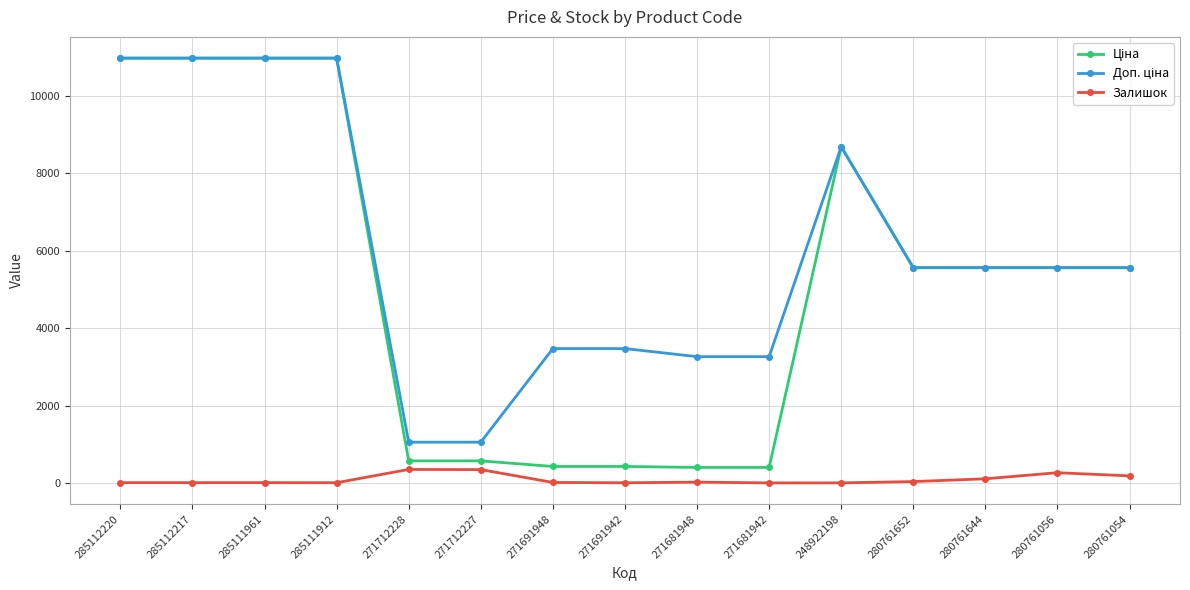

True or false: Залишок has more than 0 points higher than both neighbors.

True